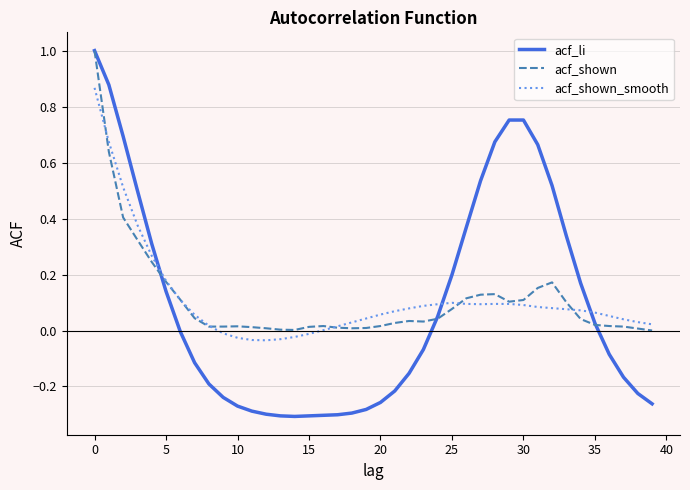

What is the greatest value displayed?

1.0